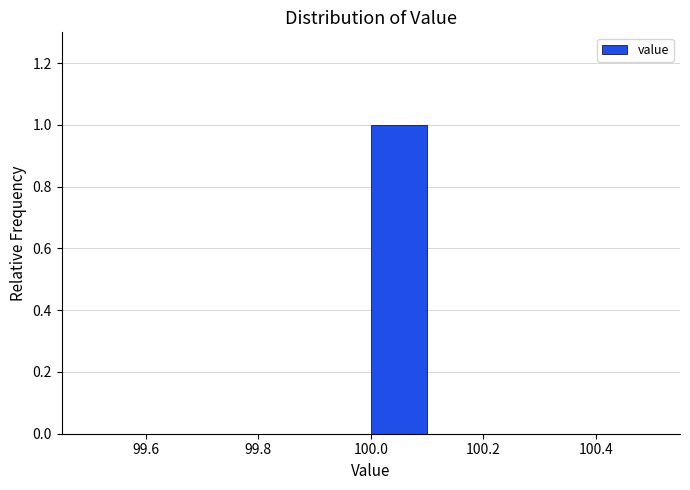

What is the height of the bar covering 100.0 to 100.1 on the x-axis? The values are not printed on the chart, so give them approximately, as read against the axis.

1